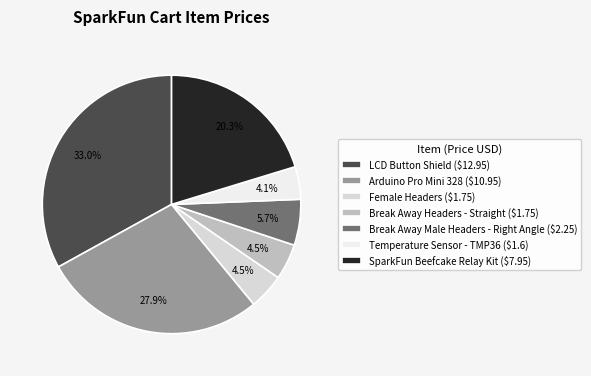

To the nearest percent, what is the difference between the largest and smallest slice percentages?

29%